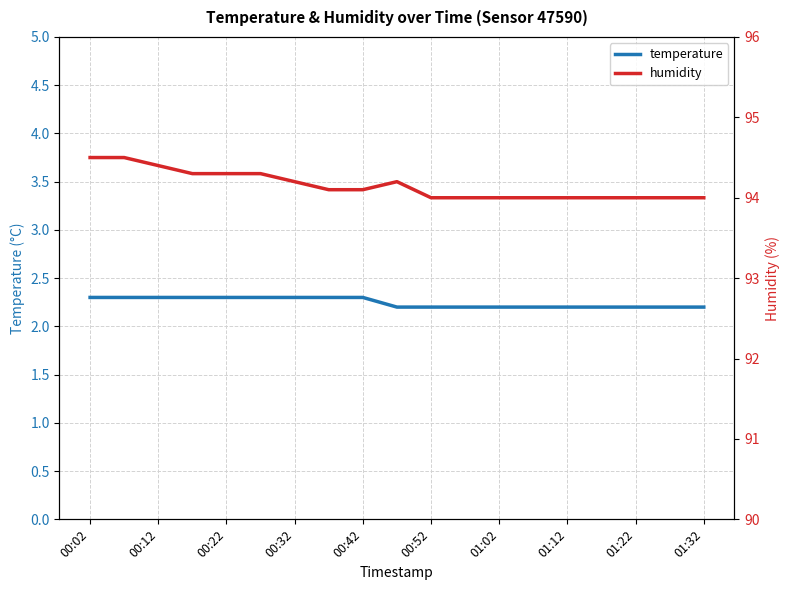

Which series has the largest total across all categories?

humidity